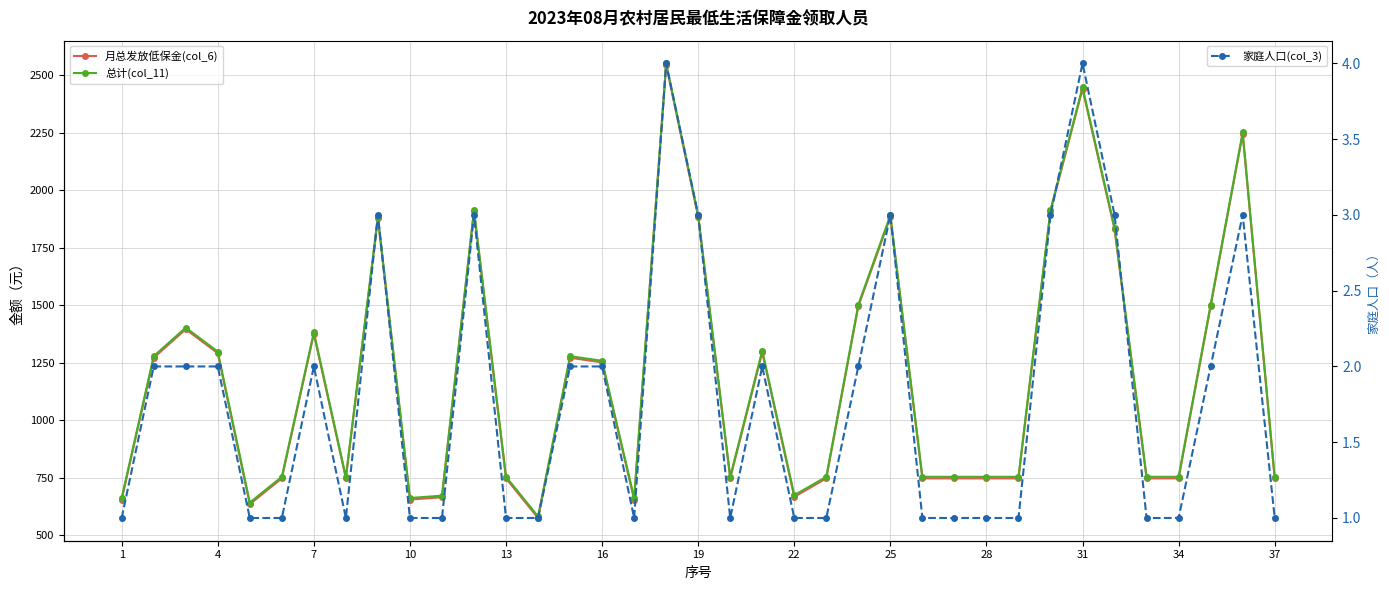

Which has a higher value, 19 or 27?

19